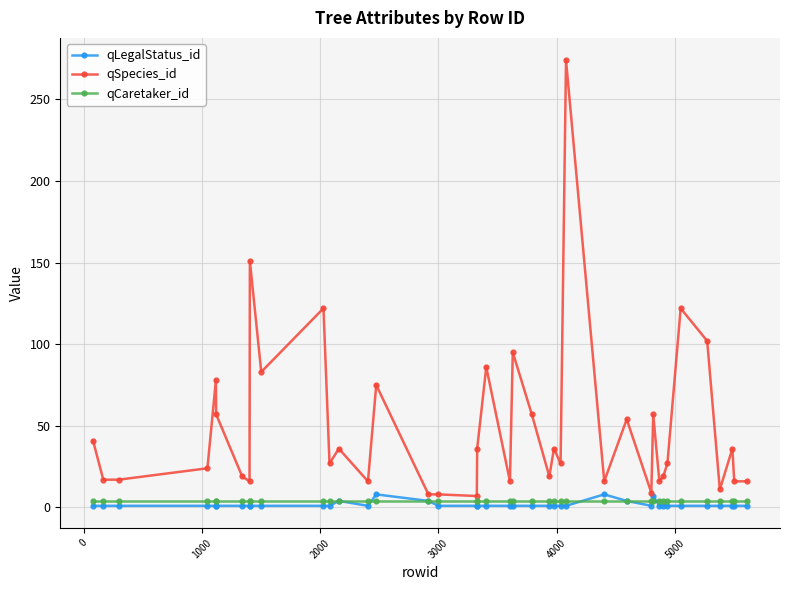

Which series has the largest total across all categories?

qSpecies_id